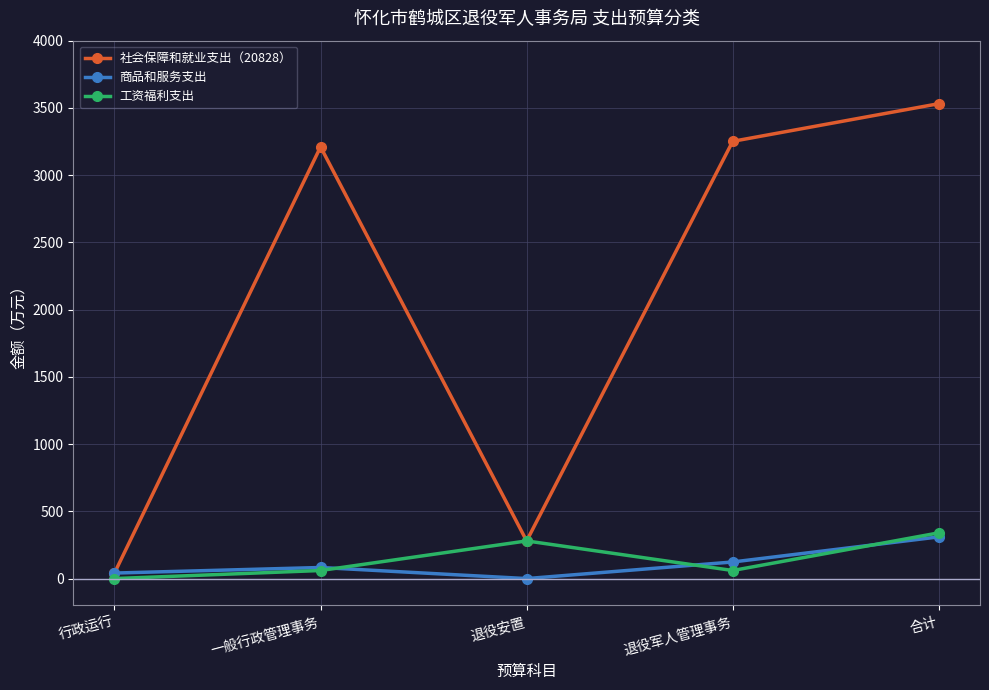

What is the difference between the maximum and second lowest values in the 社会保障和就业支出（20828） series?

3251.4